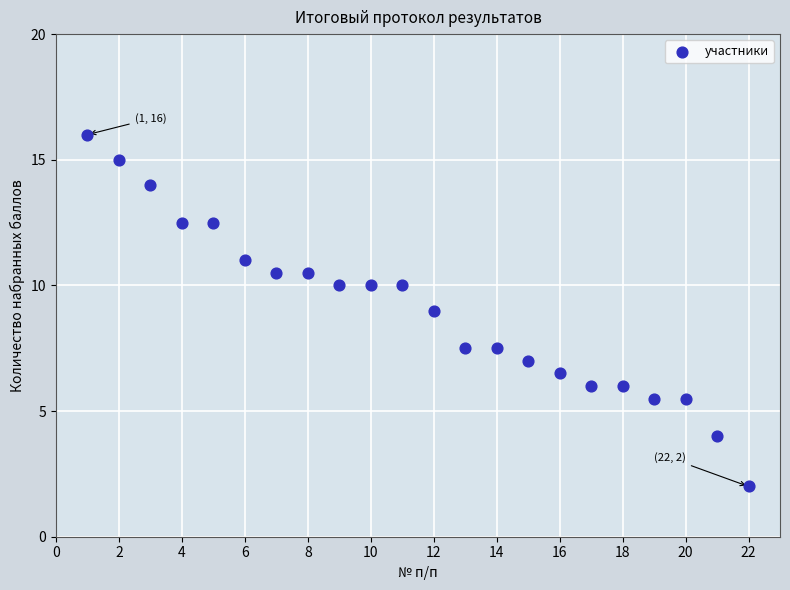

What is the range of X values (max minus min)?

21.0